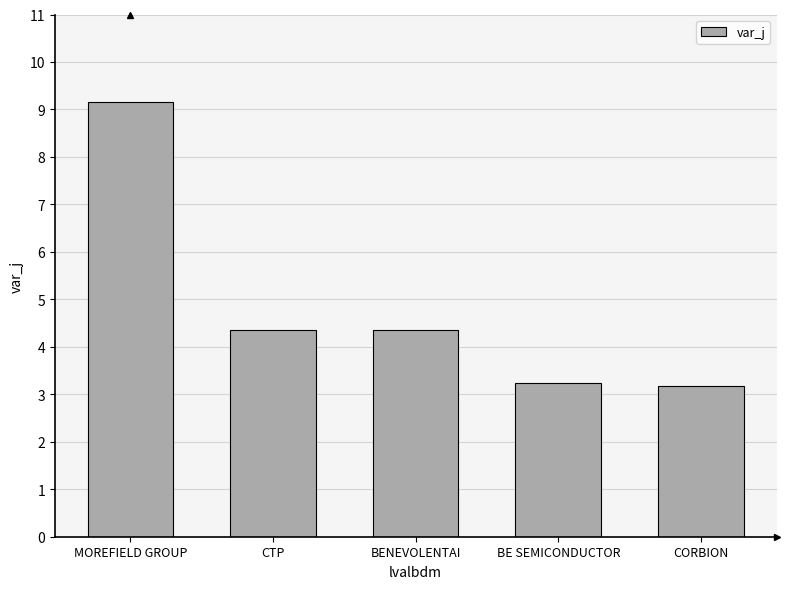

How many series are shown in this chart?

1